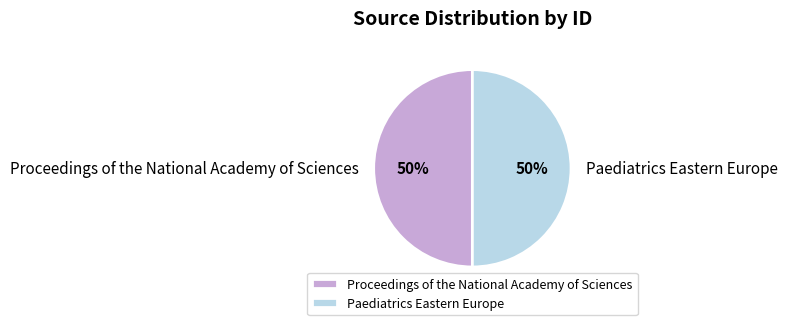

To the nearest percent, what portion does Paediatrics Eastern Europe represent?

50%